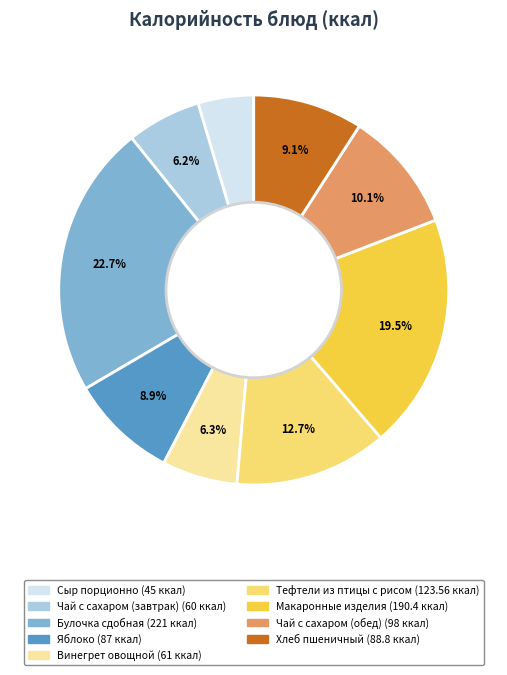

Which has a higher value, Сыр порционно or Чай с сахаром (обед)?

Чай с сахаром (обед)